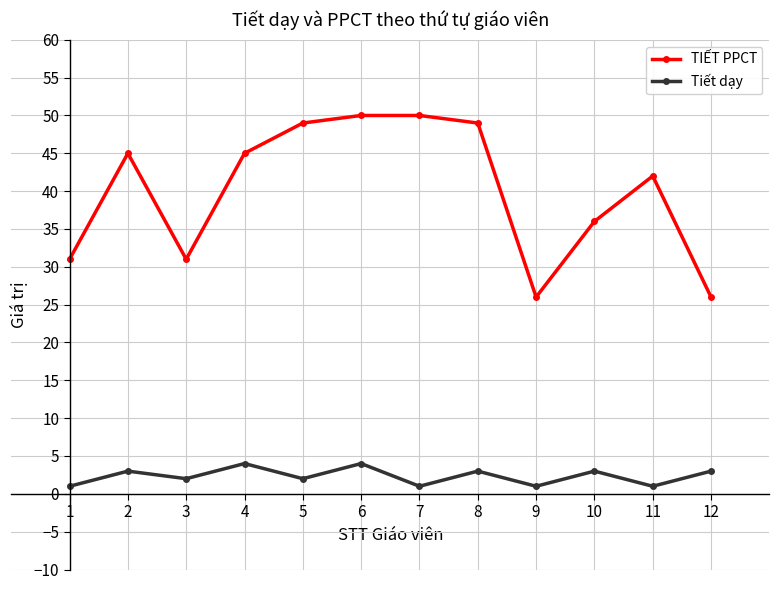

How many data points does each series have?

12